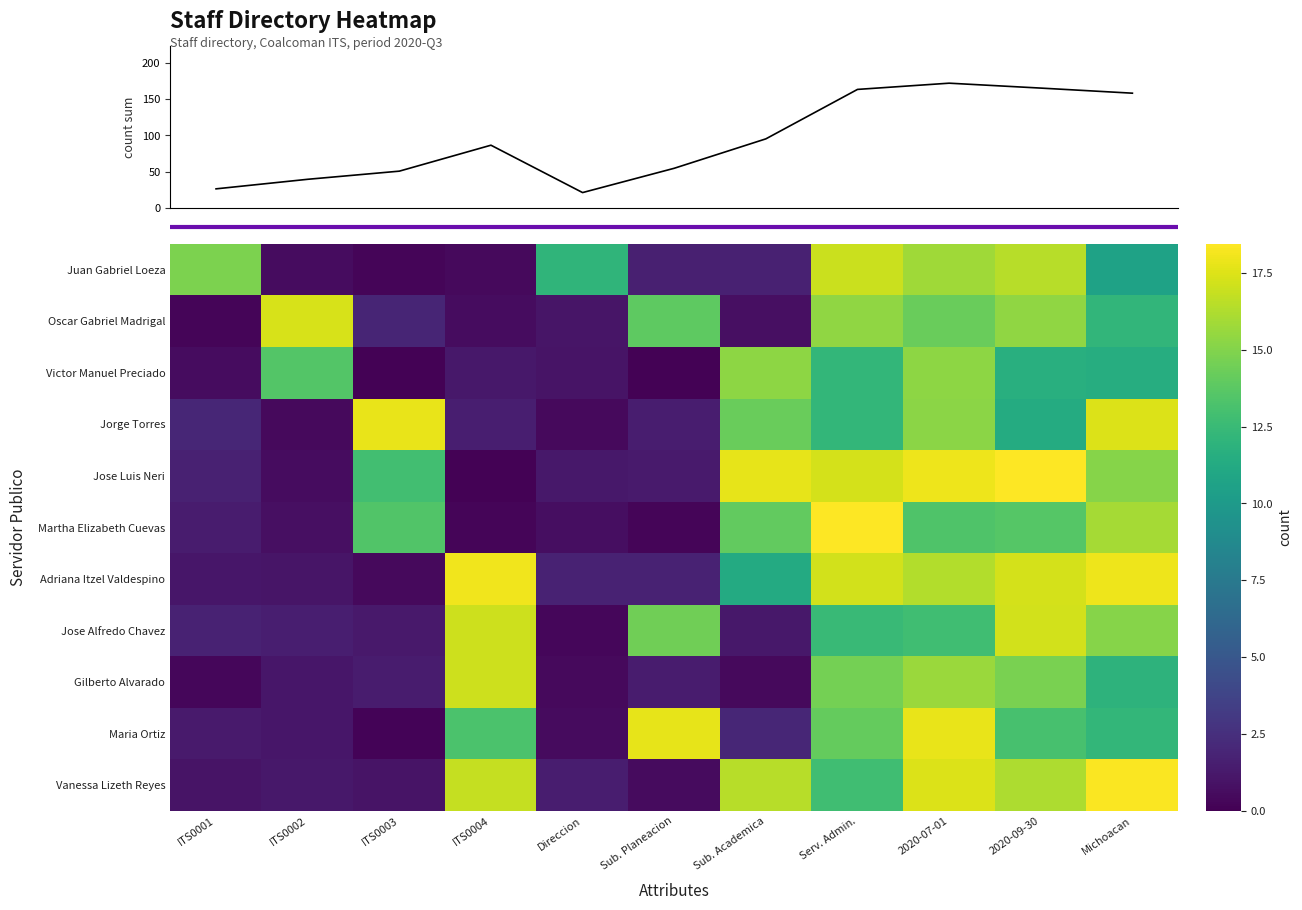

Is it true that Jose Luis Neri equals 24.0 at Serv. Admin.?

False